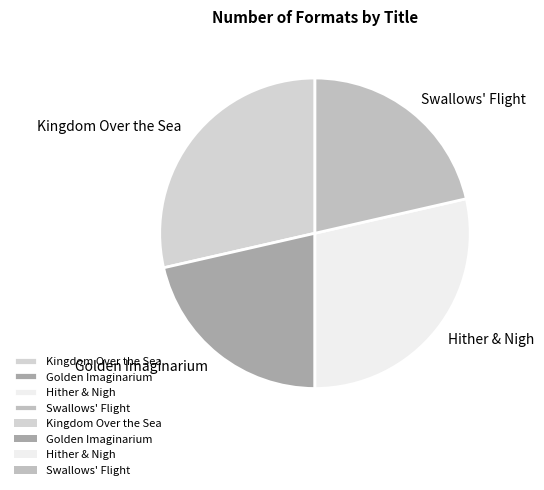

How many slices are in this pie chart?

4